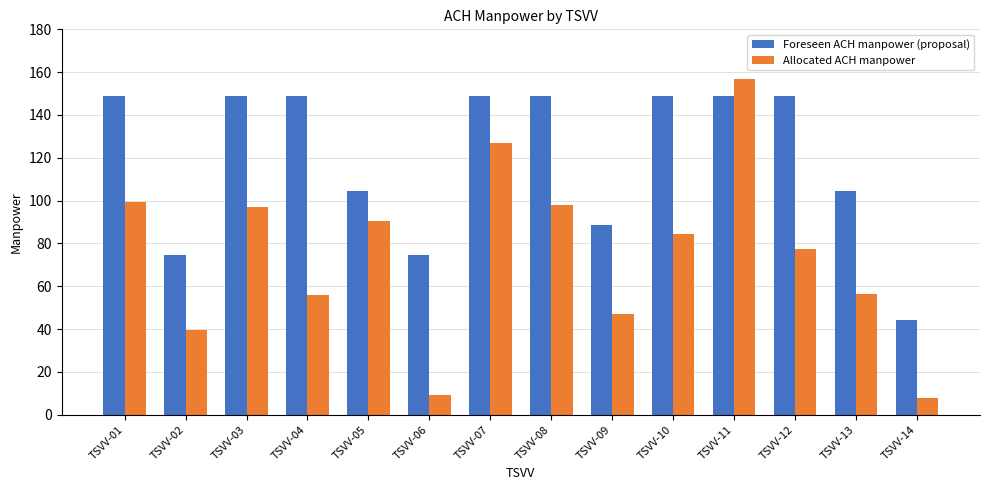

What is the average value of the Allocated ACH manpower series?

74.8